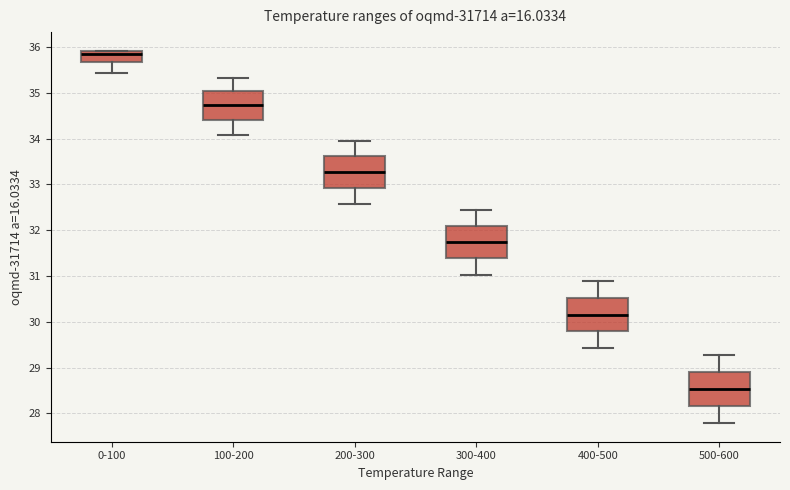

Which box's median line is the lowest?

500-600